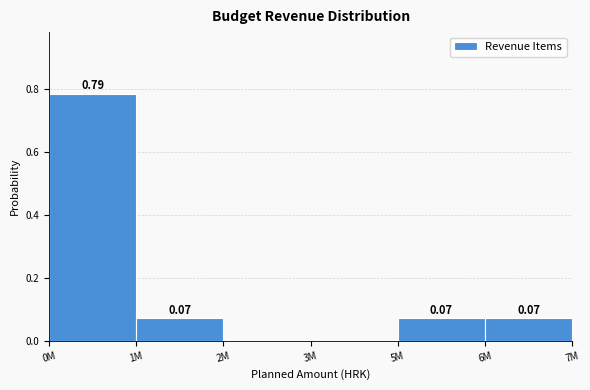

Between 0M and 1M, which is larger?

0M